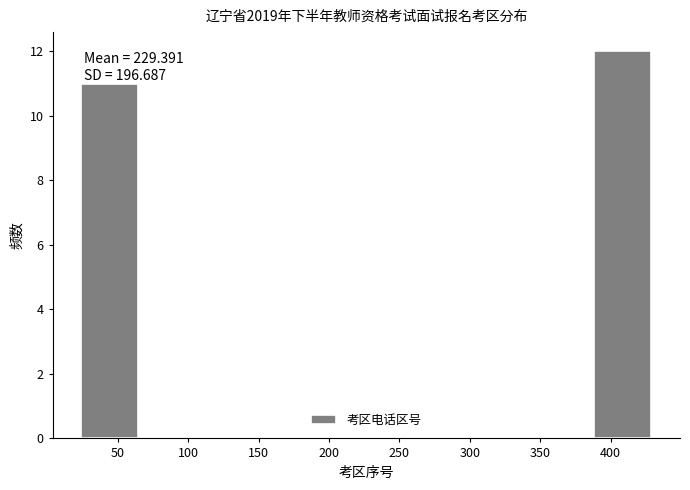

Over which range of the x-axis is the bar tallest?

388.5 to 429.0